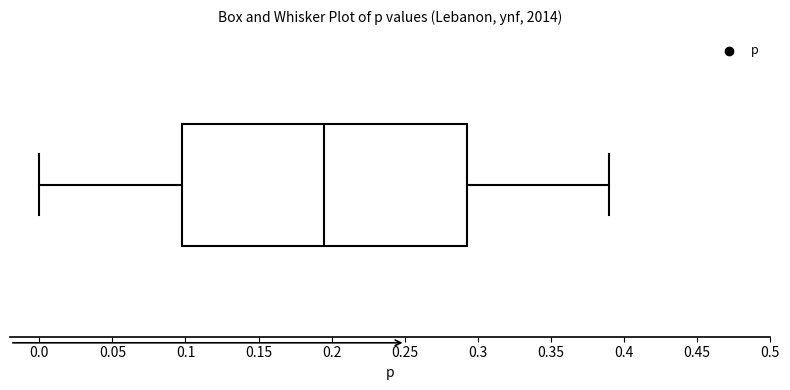

Read this box plot against the x-axis: the position of the median line, the range covered by the box, and the ends of both whiskers. The values are not printed on the chart, so give them approximately, as read against the axis.

median 0.195, box 0.100 to 0.295, whiskers 0.000 to 0.390